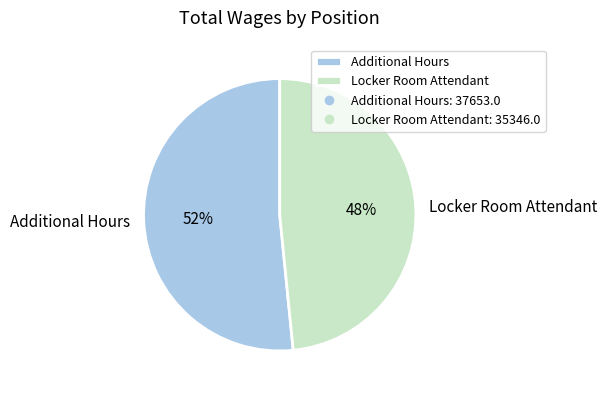

To the nearest percent, what is the combined percentage of Locker Room Attendant and Additional Hours?

100%